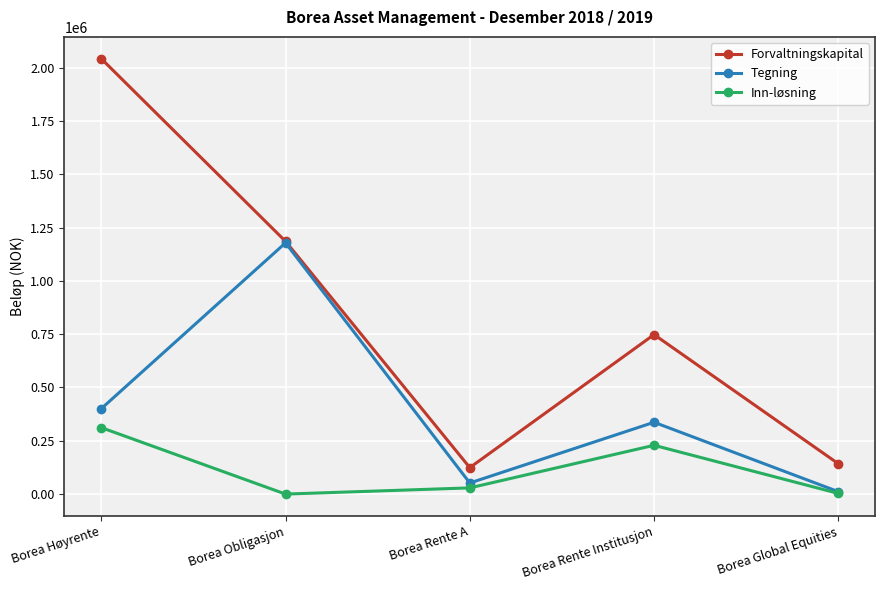

Does the chart display data point markers on the line(s)?

Yes